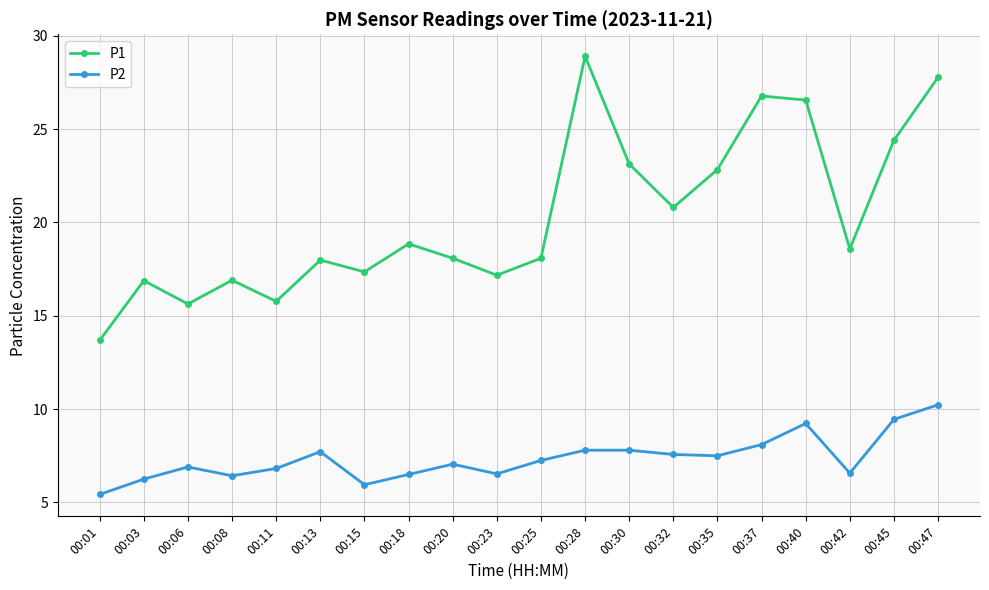

What is the value of the P1 point at the 18th from the left?

18.6